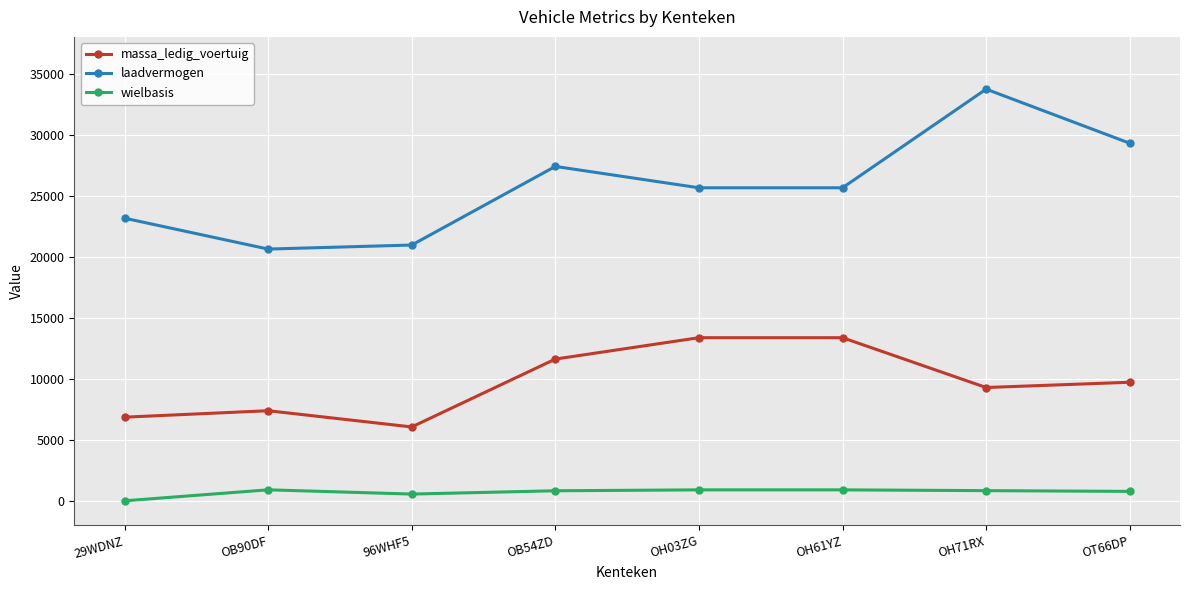

What is the difference between the second highest and minimum values in the wielbasis series?

897